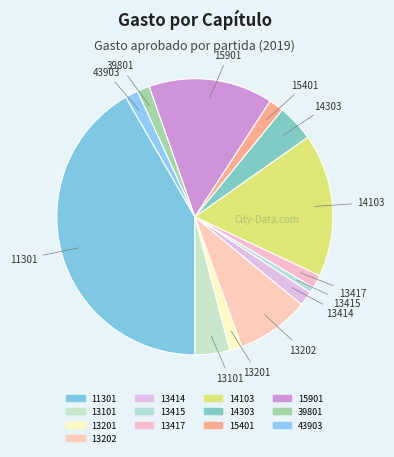

How many segments does this pie chart have?

13